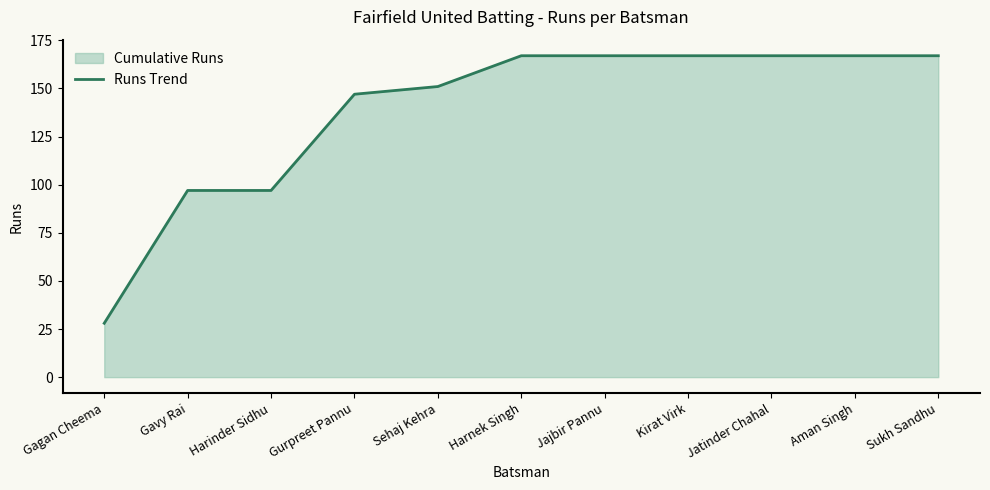

At which category does the chart reach its minimum across all series?

Gagan Cheema